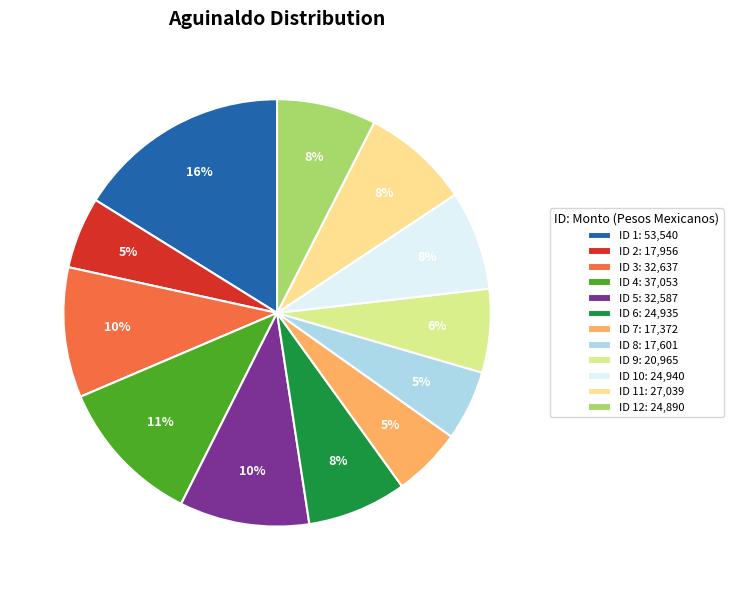

To the nearest percent, what portion does ID 2: 17,956 represent?

5%